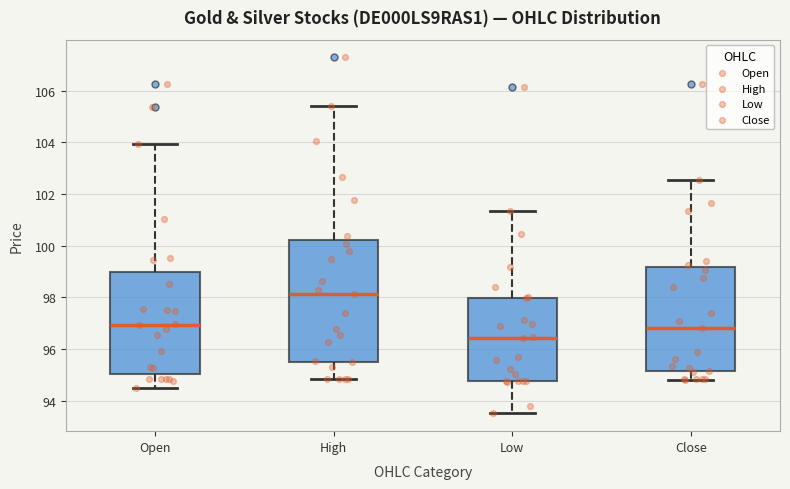

Which box's median line is the highest?

High